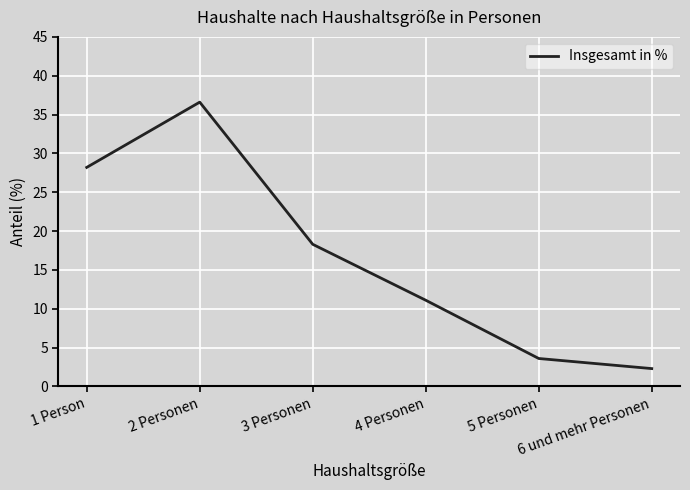

Reading right to left, transcribe all the data shown in this chart.

6 und mehr Personen=2.3	5 Personen=3.6	4 Personen=11.1	3 Personen=18.3	2 Personen=36.6	1 Person=28.2